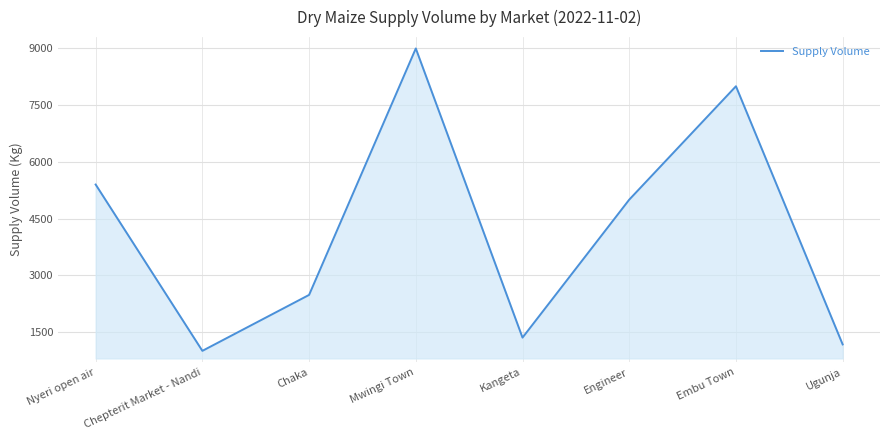

How many interior local peaks (higher than both neighbors) does the data have?

2